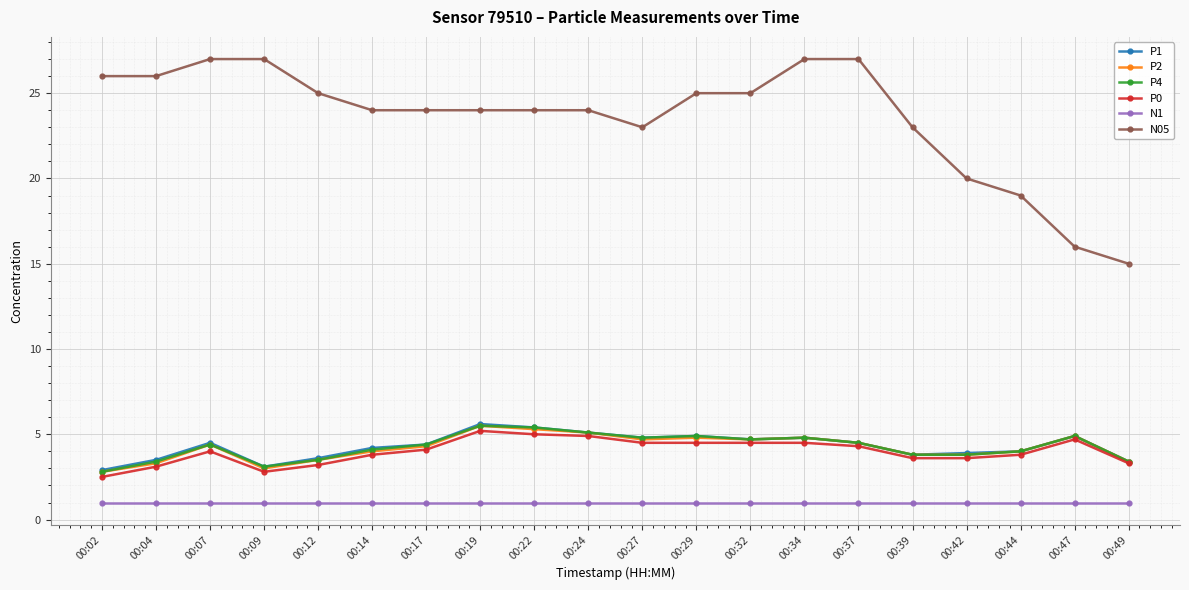

True or false: N1 and N05 cross at least once.

False